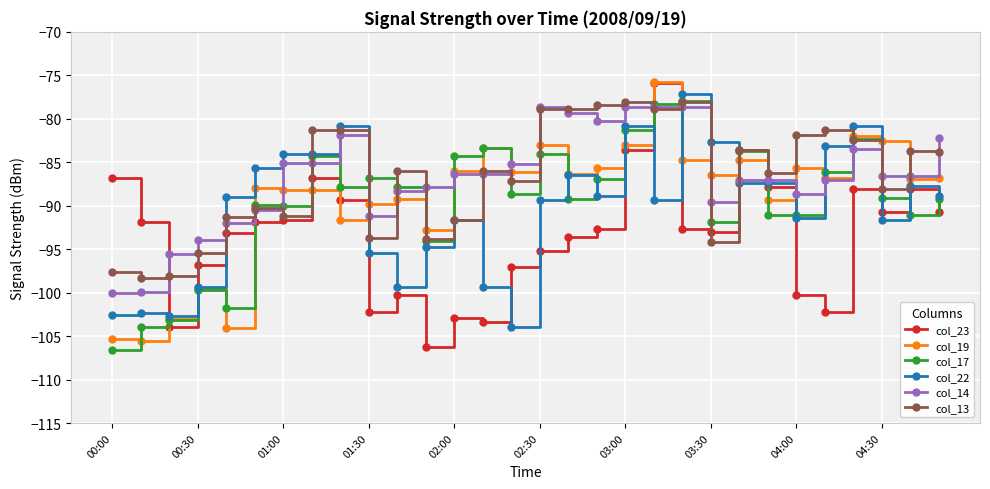

What is the highest value of the col_19 series?

-75.8